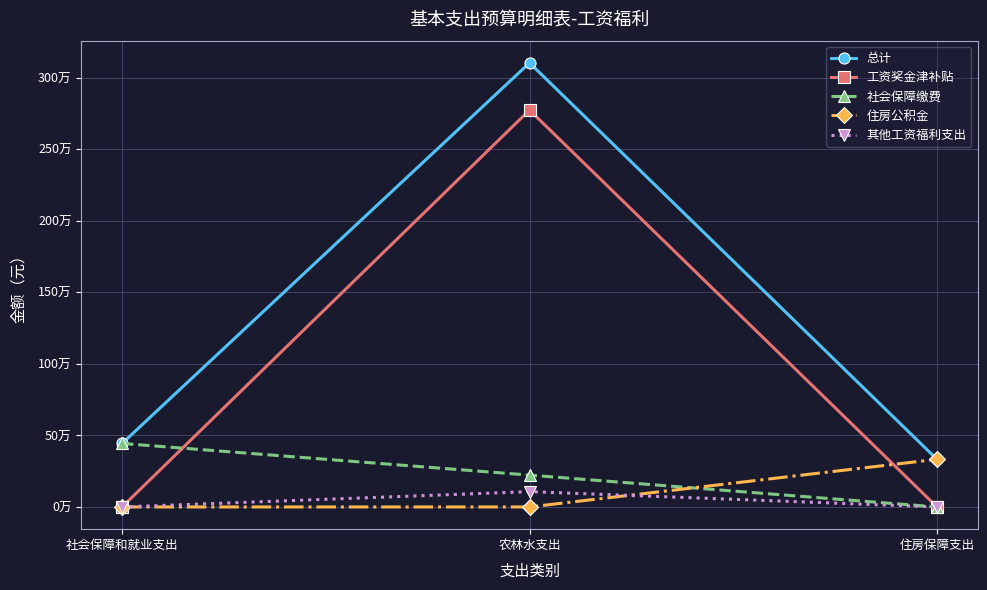

Is the value of 住房公积金 at 住房保障支出 greater than the value of 社会保障缴费 at 农林水支出?

Yes